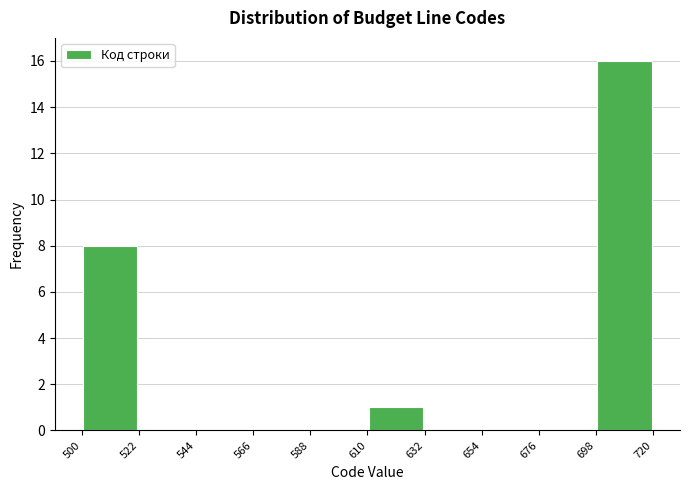

Reading left to right, transcribe this chart: for each bar, give the range it covers on the x-axis and its height. The values are not printed on the chart, so give them approximately, as read against the axis.

500 to 522: 8
522 to 544: 0
544 to 566: 0
566 to 588: 0
588 to 610: 0
610 to 632: 1
632 to 654: 0
654 to 676: 0
676 to 698: 0
698 to 720: 16